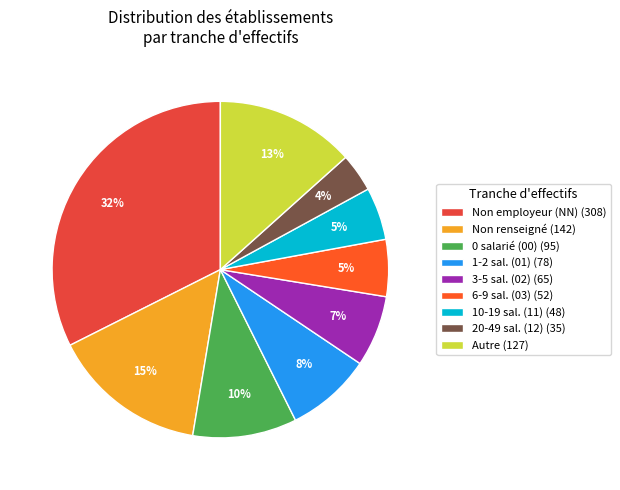

To the nearest percent, what is the average slice percentage?

11%